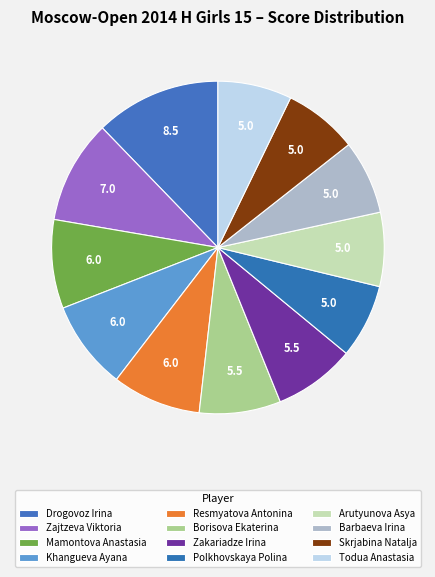

How many slices are in this pie chart?

12